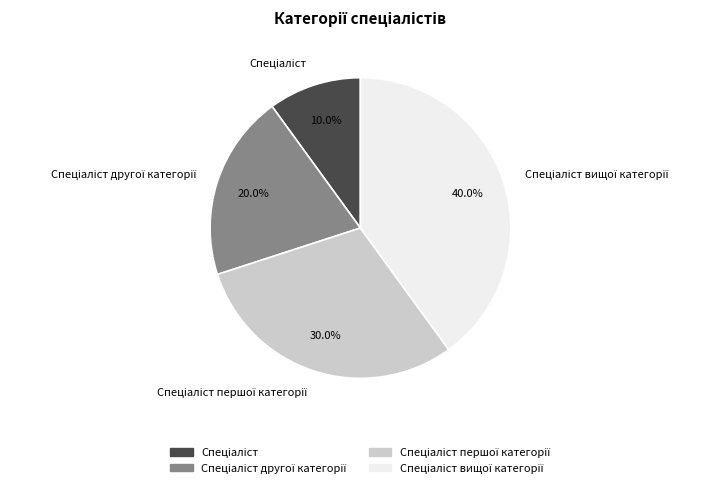

Is there any slice that represents more than half of the pie?

No